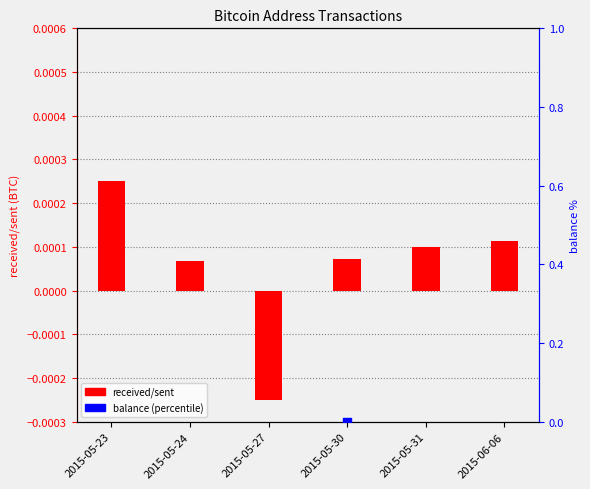

Which series contains the highest Y value?

balance (percentile)